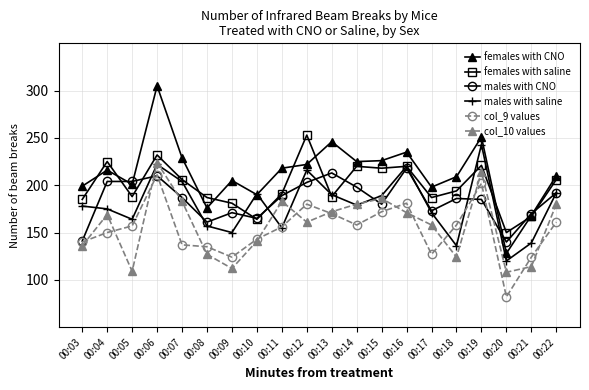

At 00:08, list the series in order from smallest to largest.

col_10 values, col_9 values, males with saline, males with CNO, females with CNO, females with saline